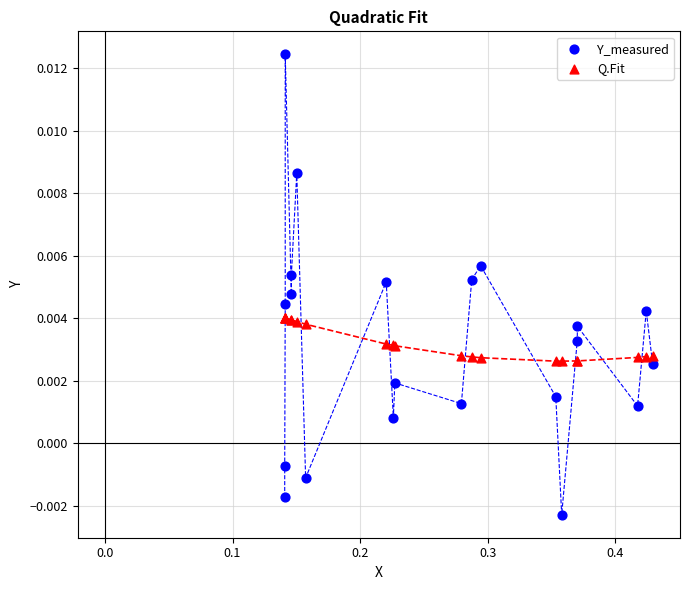

Which series reaches the minimum Y coordinate?

Y_measured